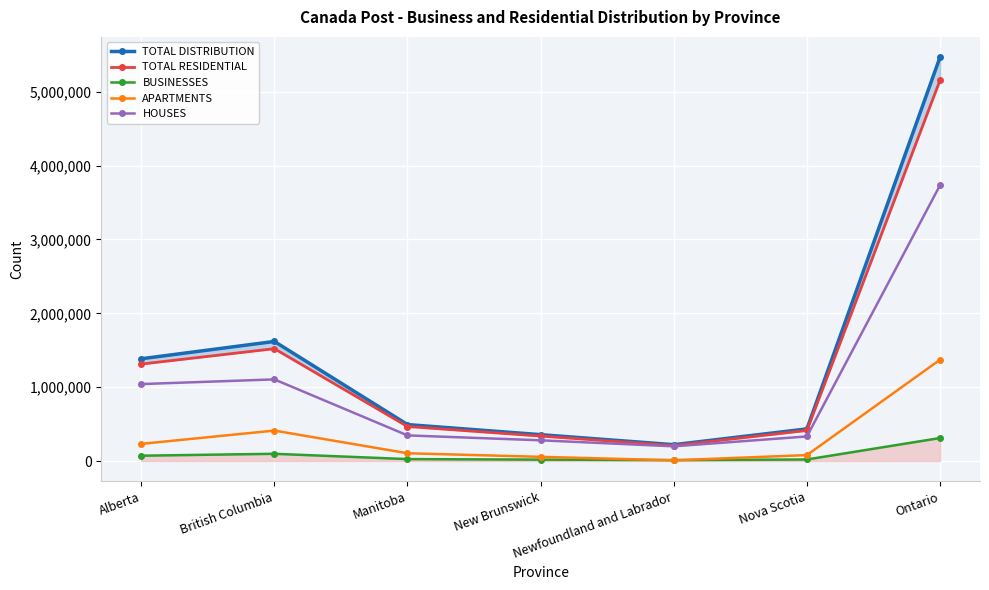

What is the difference between the maximum and minimum values in the HOUSES series?

3535942